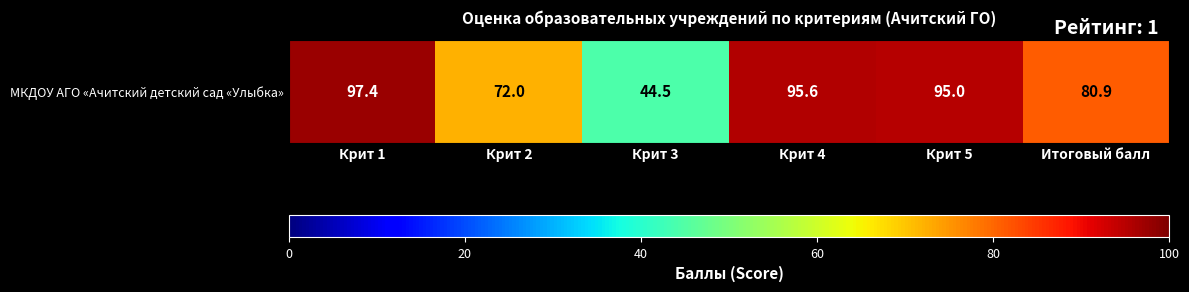

Reading right to left, list all the values displayed in this chart.

80.9	95.0	95.6	44.5	72.0	97.4